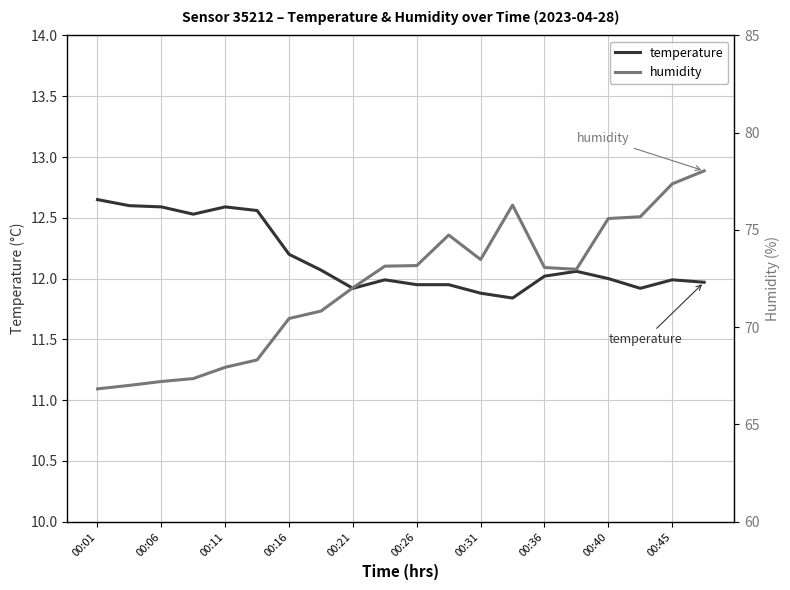

Is this an area chart (filled region under the line)?

No